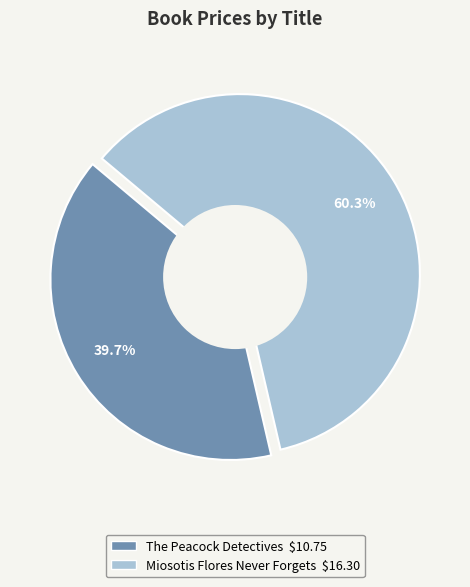

Combined, what portion of the pie is The Peacock Detectives and Miosotis Flores Never Forgets?

100.0%